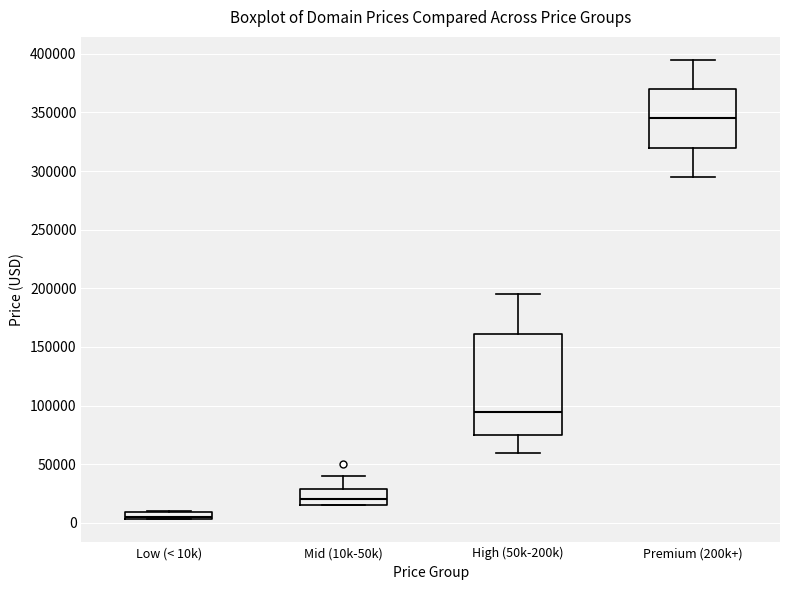

Which box has the lowest median line?

Low (< 10k)